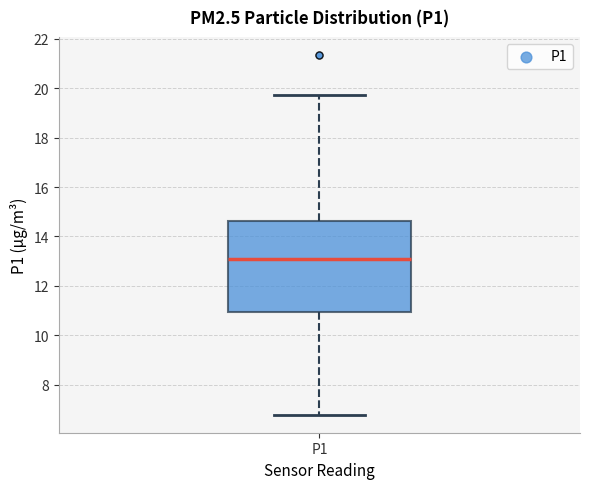

Where is the lower edge of the box for P1 on the y-axis? The values are not printed on the chart, so give them approximately, as read against the axis.

11.0